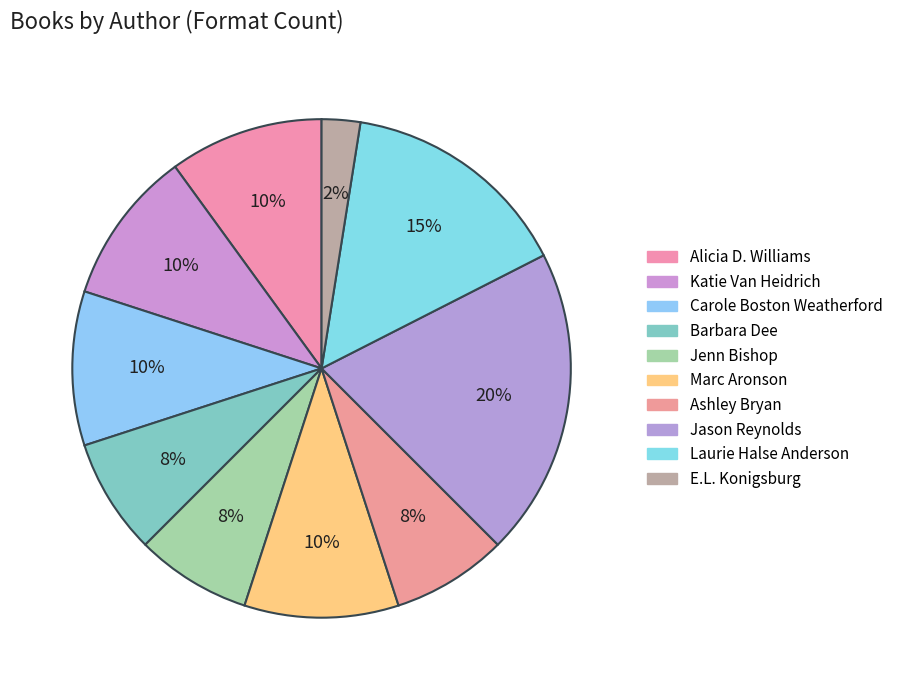

To the nearest percent, what is the difference between the Jason Reynolds and Katie Van Heidrich slice percentages?

10%